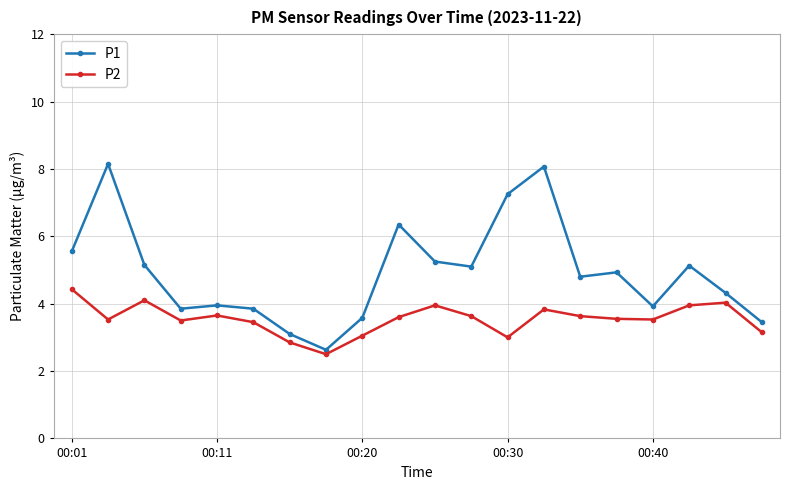

What are all the series names shown in the legend?

P1, P2